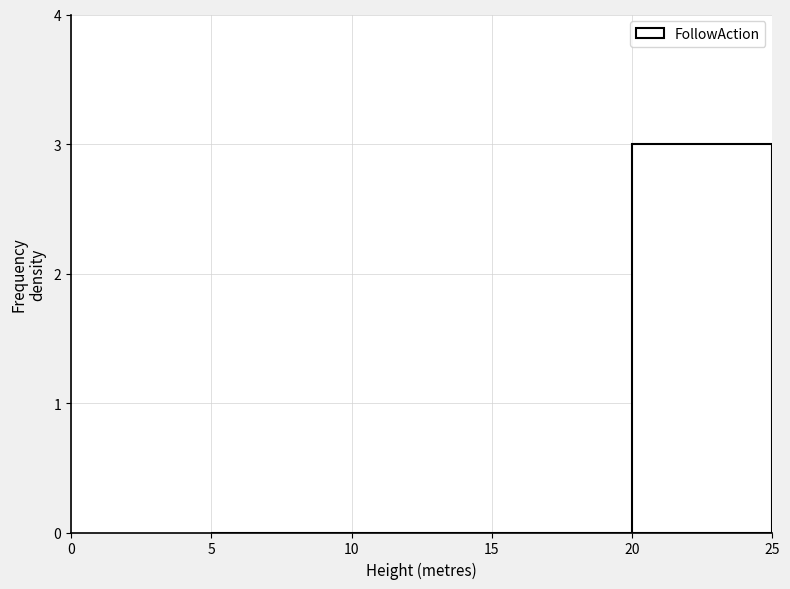

Which range on the x-axis has the tallest bar?

20 to 25